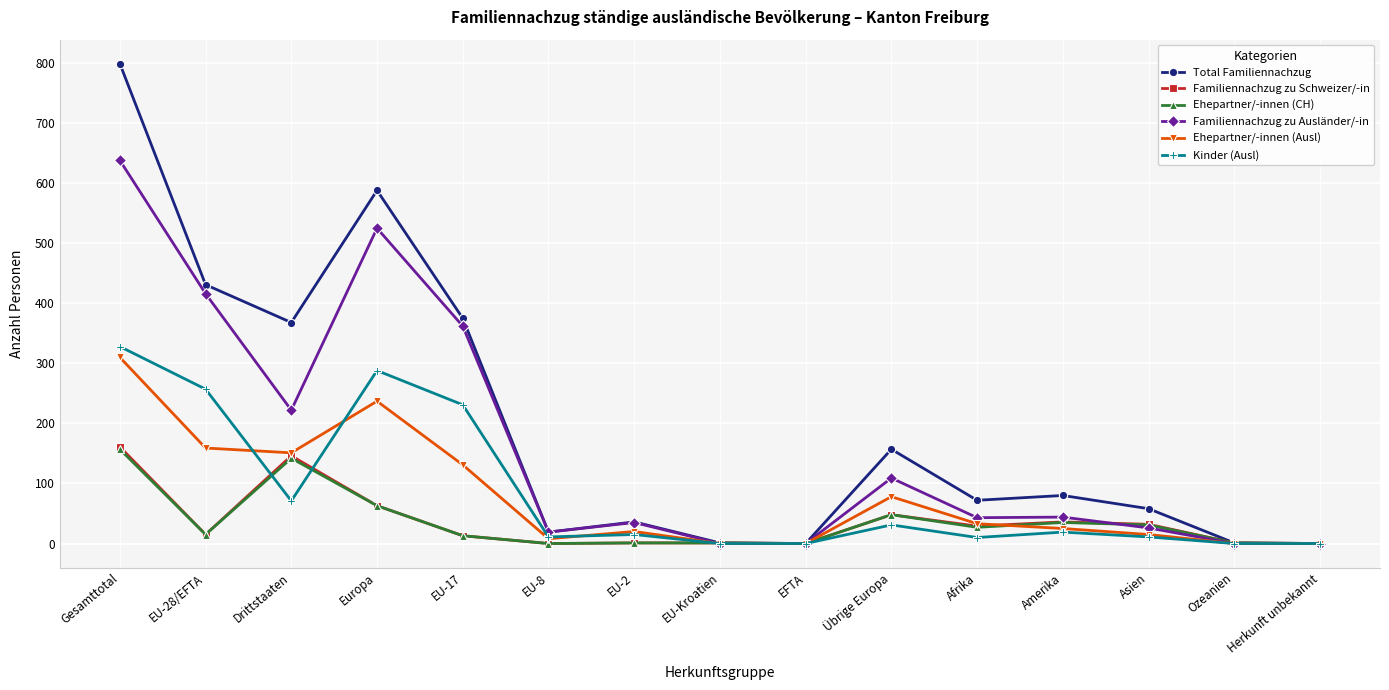

What is the greatest value displayed?

799